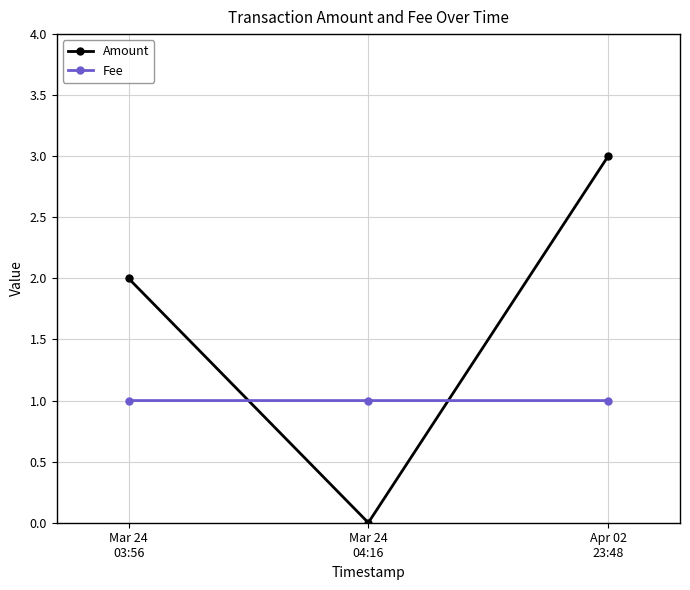

True or false: Fee has a value of 1.0 at Mar 24
03:56.

True